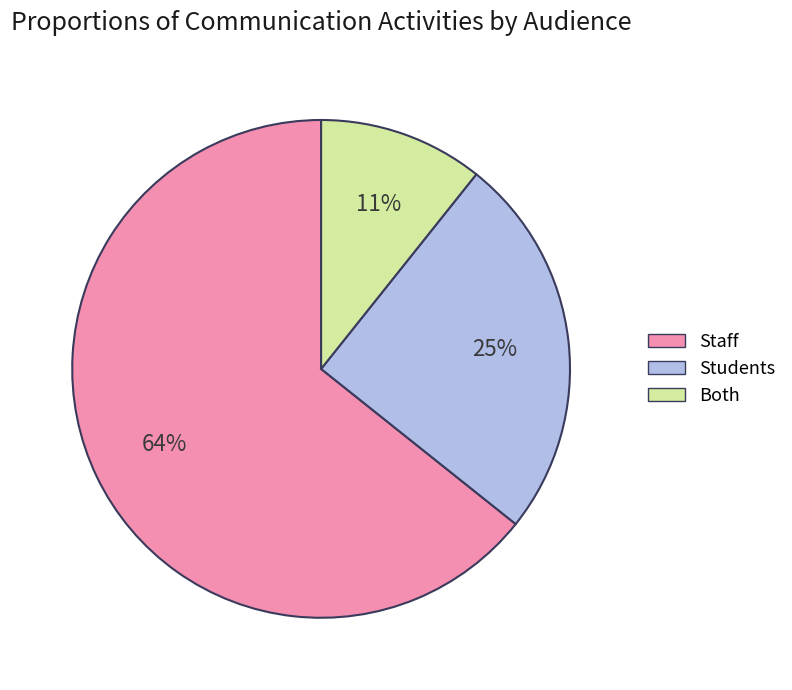

Which slice represents more than half of the pie?

Staff